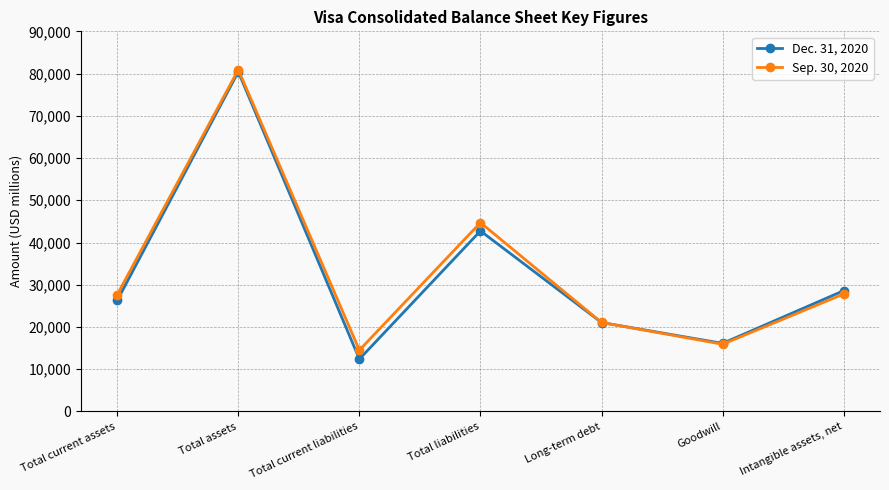

What is the difference between the highest and lowest values at Goodwill?

211